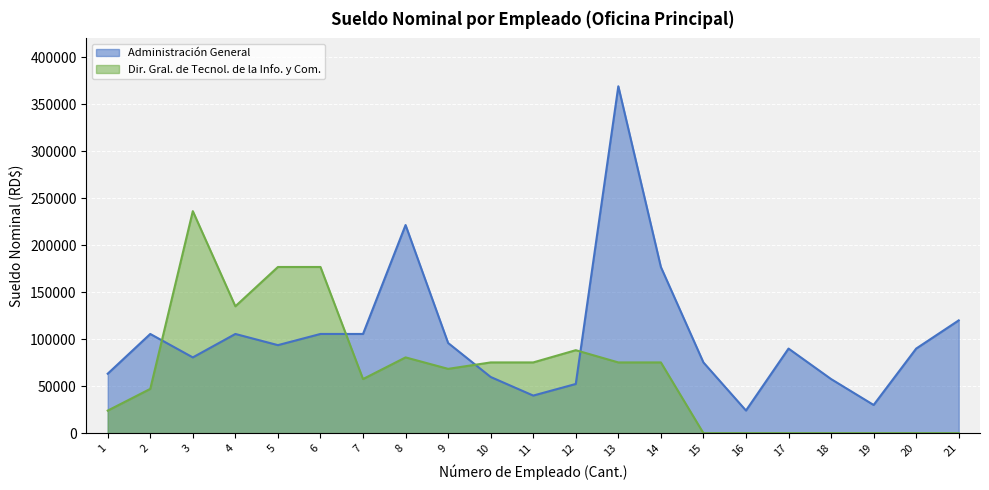

At which category is the sum across all series the highest?

13